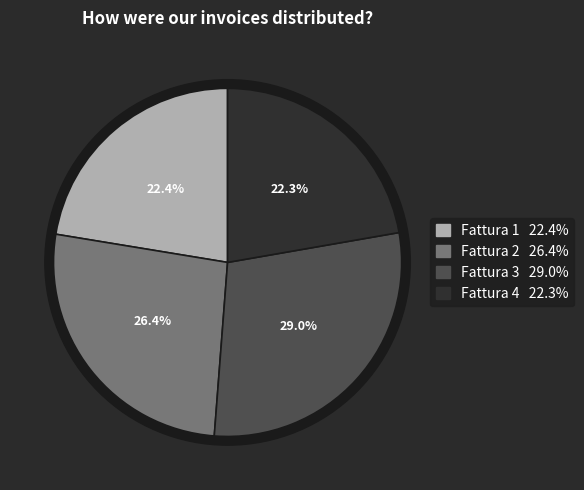

The Fattura 4 slice represents 22% of the pie. True or false?

True